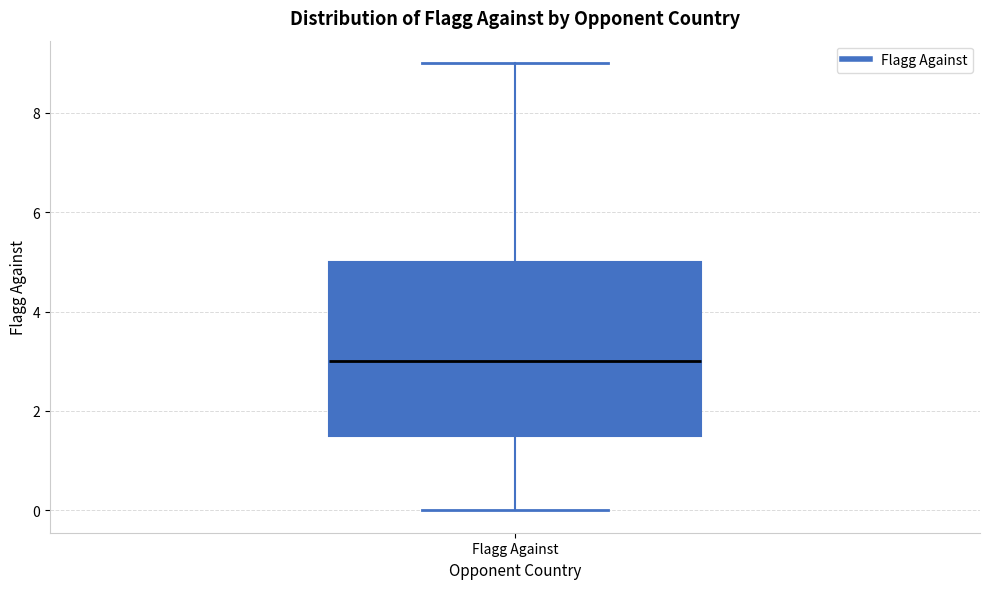

Transcribe this box plot: give where the median line is, the range the box spans, and where the two whiskers end, as read against the y-axis. The values are not printed on the chart, so give them approximately, as read against the axis.

median 3.0, box 1.6 to 5.0, whiskers 0.0 to 9.0